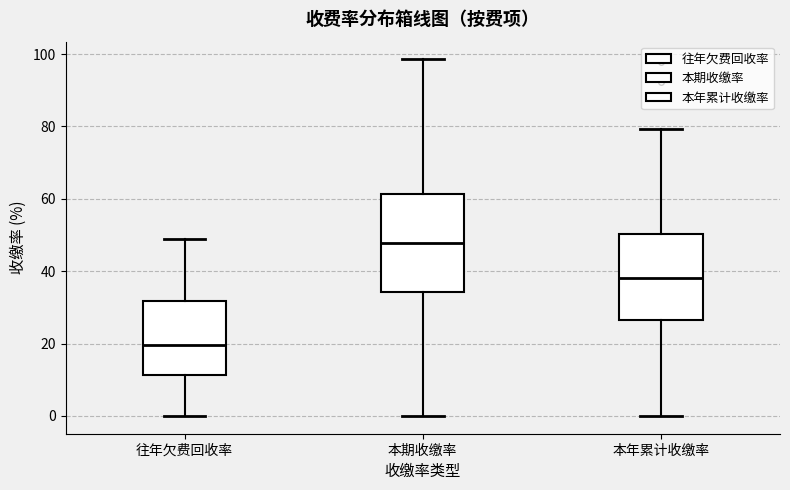

Reading left to right, read every box against the y-axis: the position of its median line, the range the box covers, and the ends of its whiskers. The values are not printed on the chart, so give them approximately, as read against the axis.

往年欠费回收率: median 20, box 12 to 32, whiskers 0 to 48
本期收缴率: median 48, box 34 to 62, whiskers 0 to 98
本年累计收缴率: median 38, box 26 to 50, whiskers 0 to 80